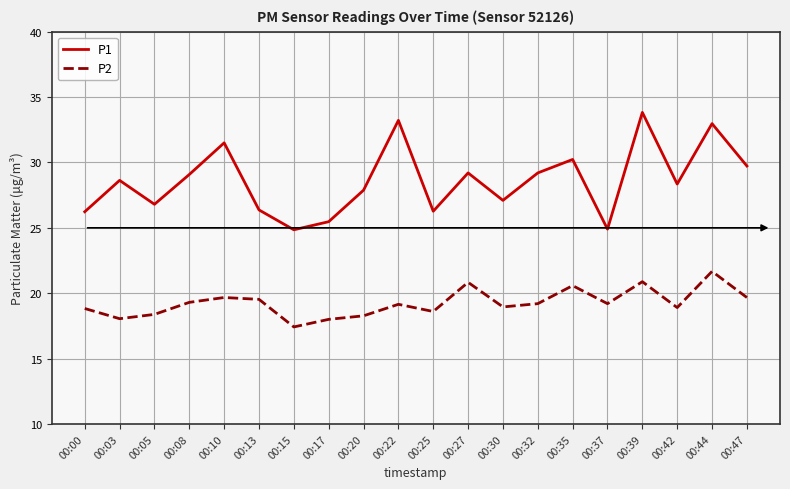

True or false: P1 and P2 intersect in this chart.

False